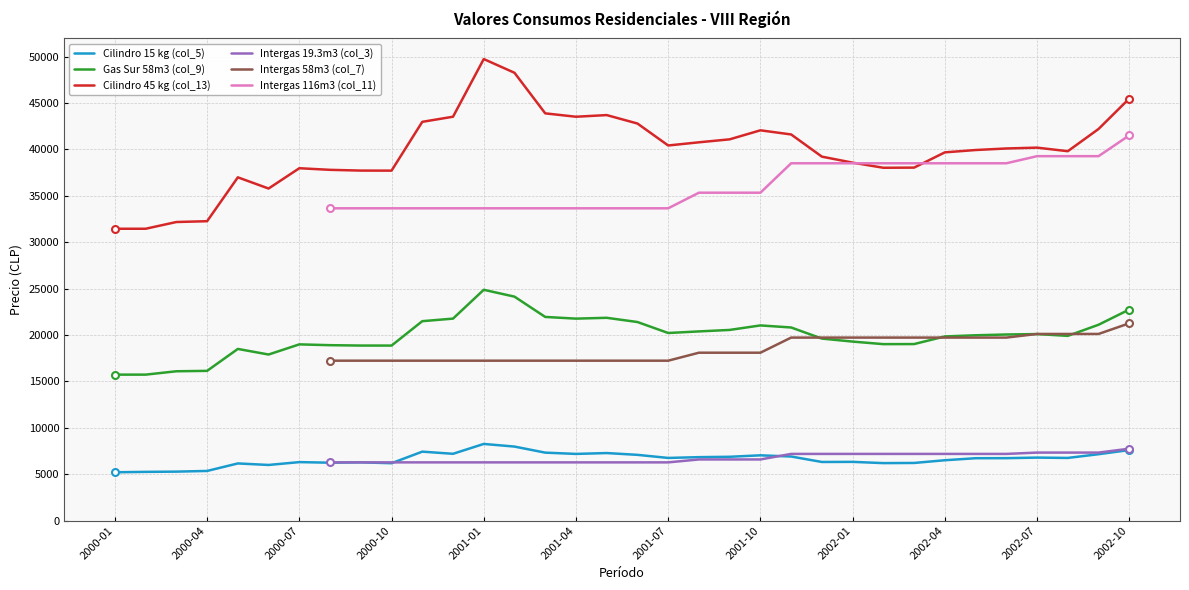

True or false: Intergas 116m3 (col_11) and Intergas 19.3m3 (col_3) intersect in this chart.

False